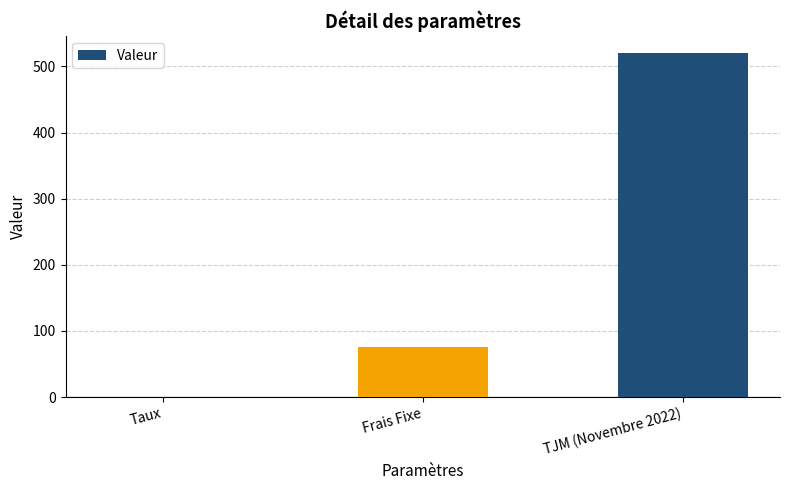

Reading left to right, what are all the values shown in this chart?

Taux=0.1	Frais Fixe=75.0	TJM (Novembre 2022)=520.0